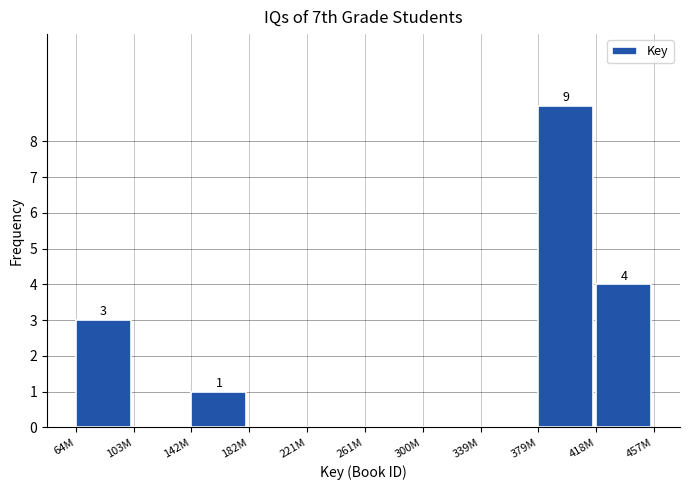

Reading left to right, extract all data points from this chart.

64M=3	103M=0	142M=1	182M=0	221M=0	261M=0	300M=0	339M=0	379M=9	418M=4